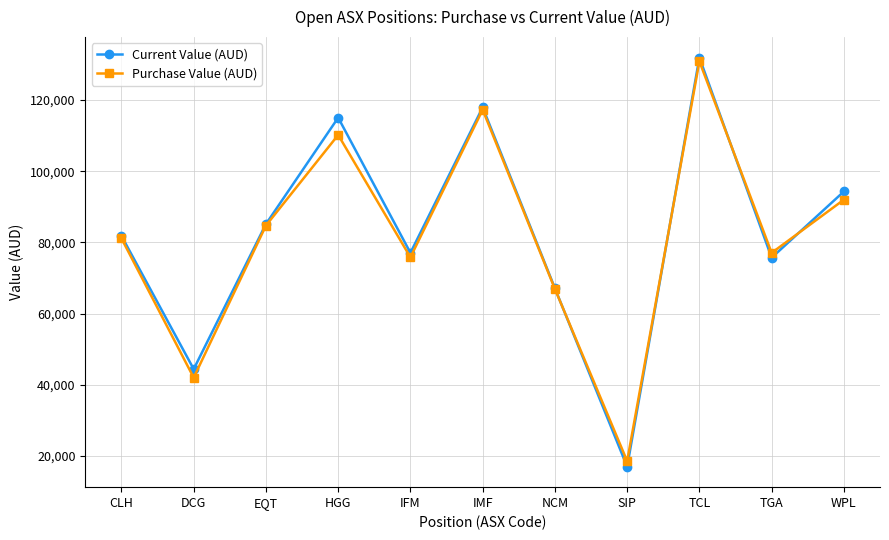

The value of Purchase Value (AUD) at IFM is 45805.7. True or false?

False